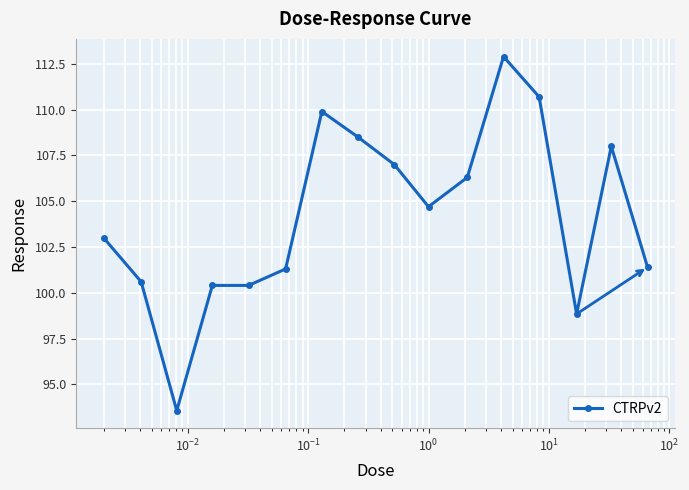

How many categories are shown in the chart?

16